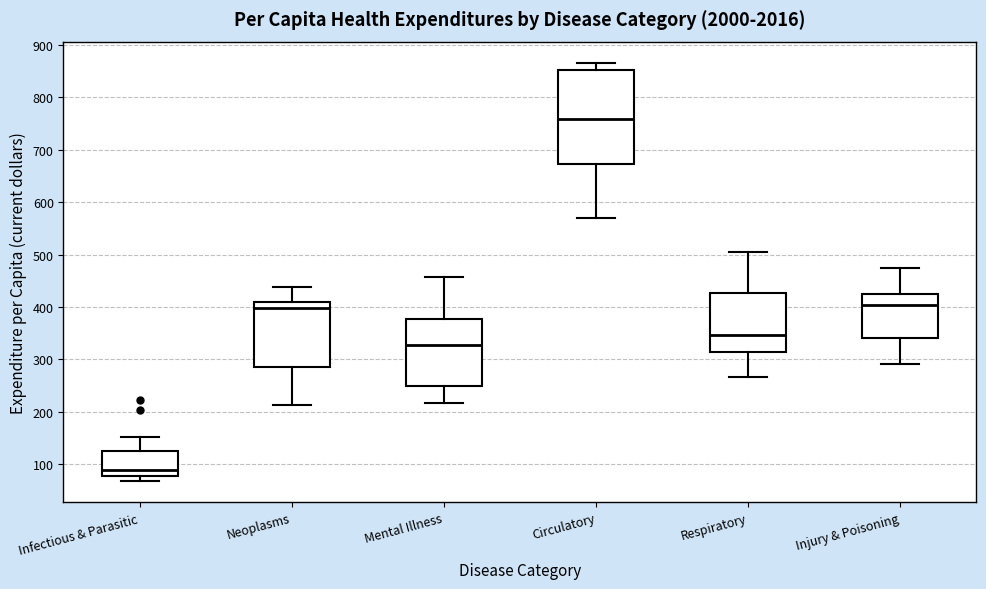

Which box's median line is the highest?

Circulatory